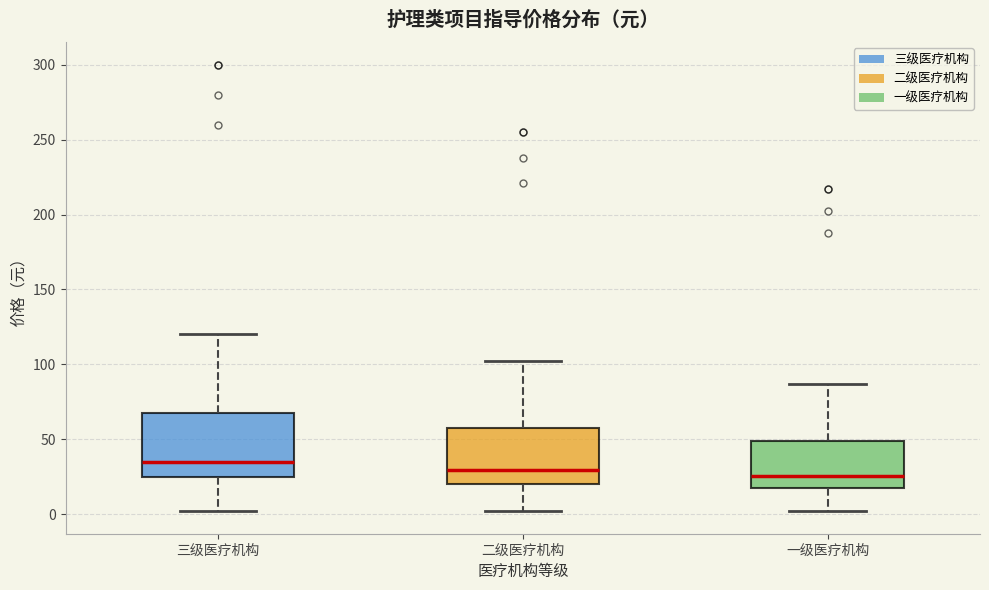

Reading left to right, read every box against the y-axis: the position of its median line, the range the box covers, and the ends of its whiskers. The values are not printed on the chart, so give them approximately, as read against the axis.

三级医疗机构: median 35, box 25 to 70, whiskers 0 to 120
二级医疗机构: median 30, box 20 to 55, whiskers 0 to 100
一级医疗机构: median 25, box 20 to 50, whiskers 0 to 85